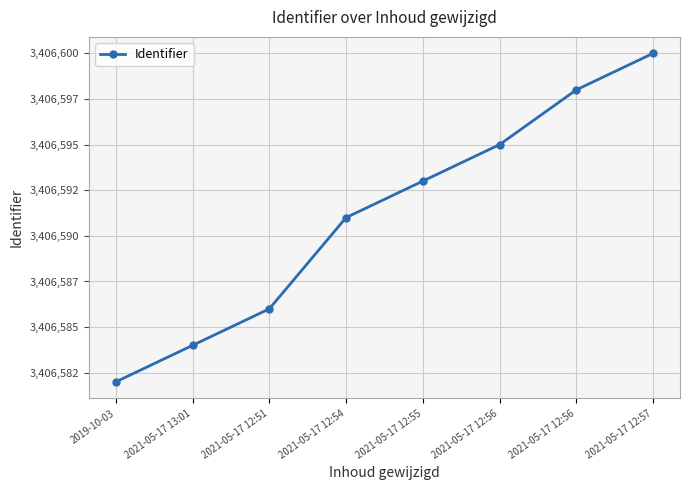

Reading left to right, what are all the values shown in this chart?

2019-10-03=3406582	2021-05-17 13:01=3406584	2021-05-17 12:51=3406586	2021-05-17 12:54=3406591	2021-05-17 12:55=3406593	2021-05-17 12:56=3406595	2021-05-17 12:56=3406598	2021-05-17 12:57=3406600